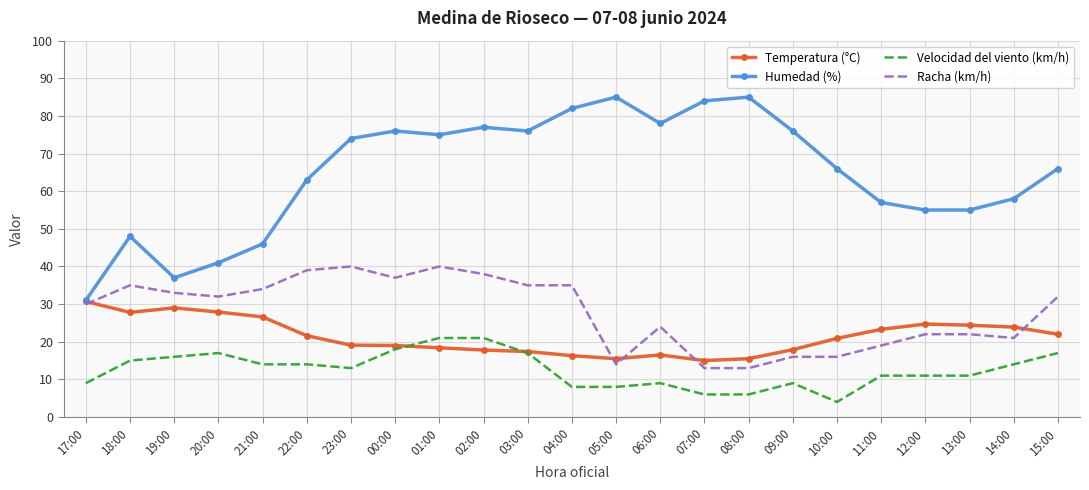

The Humedad (%) series shows 55.0 at 13:00. True or false?

True